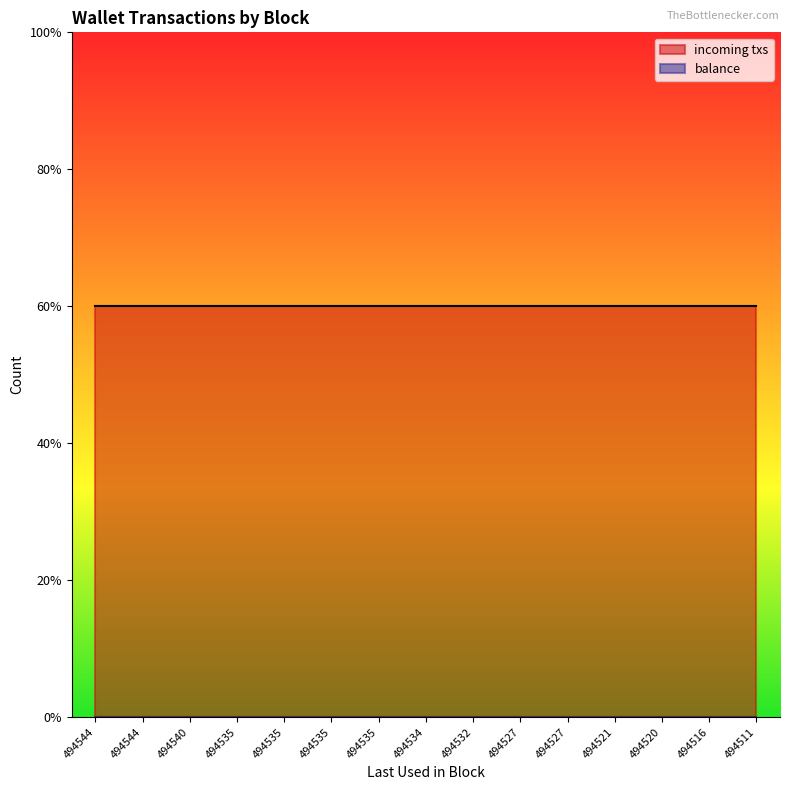

Reading left to right, transcribe all the data shown in this chart.

incoming txs: 3	3	3	3	3	3	3	3	3	3	3	3	3	3	3
balance: 0	0	0	0	0	0	0	0	0	0	0	0	0	0	0